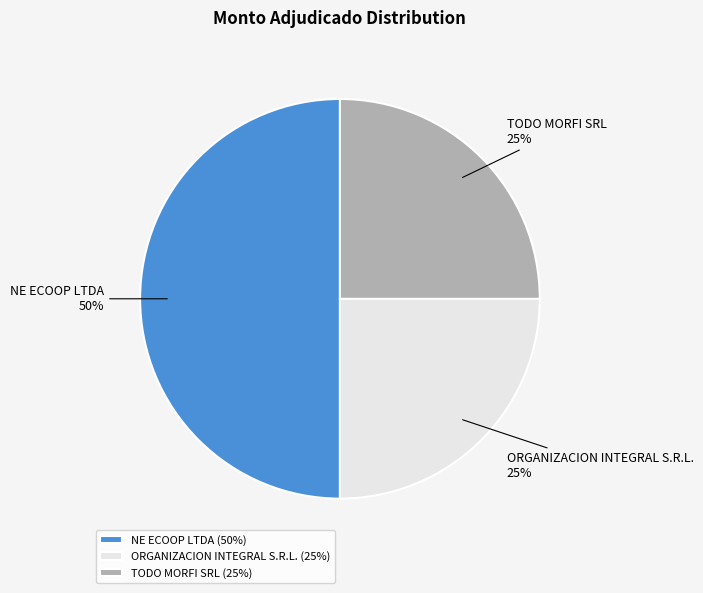

Do ORGANIZACION INTEGRAL S.R.L. and NE ECOOP LTDA together represent more than half of the pie?

Yes